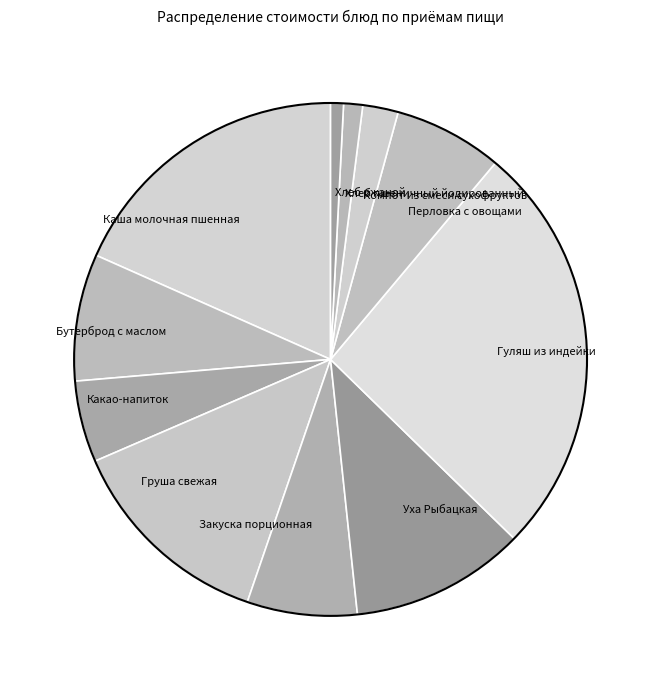

How many segments does this pie chart have?

11